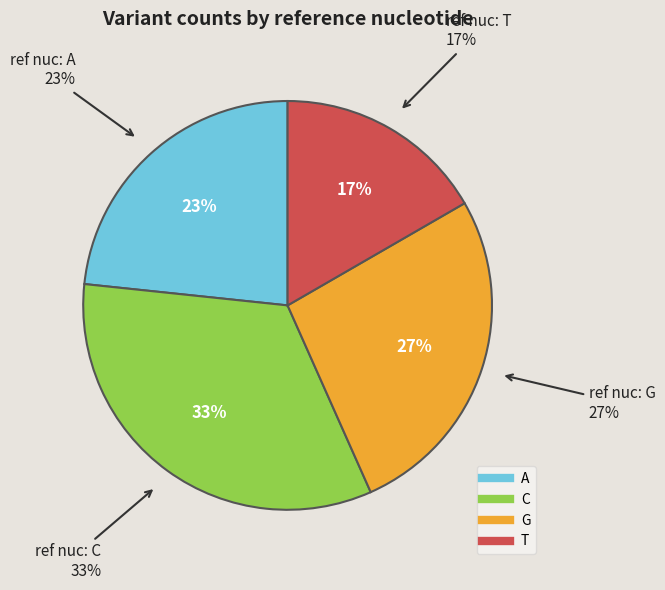

What is the total percentage of G and T?

43.3%